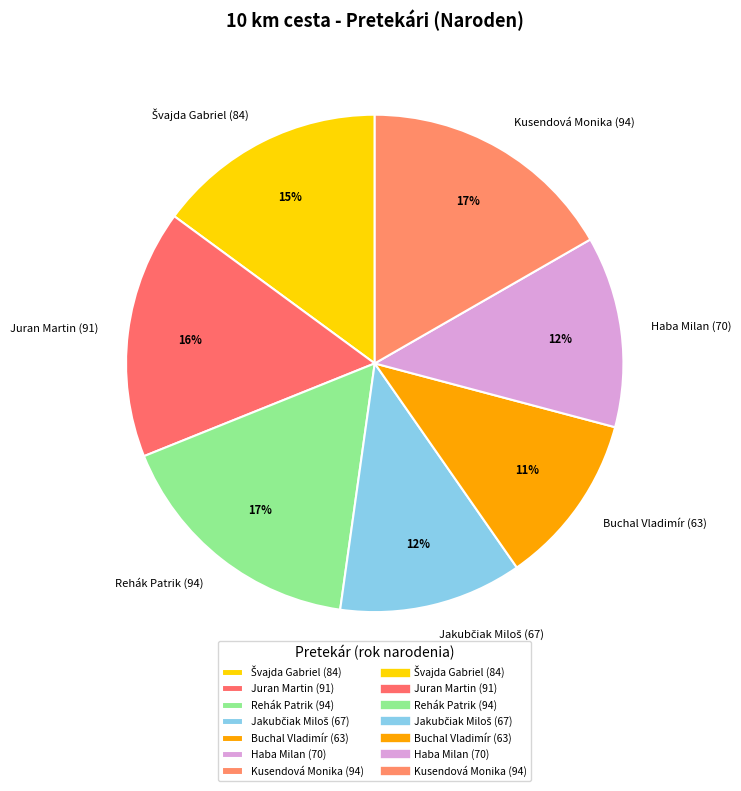

Combined, do Juran Martin (91) and Kusendová Monika (94) account for over 50%?

No